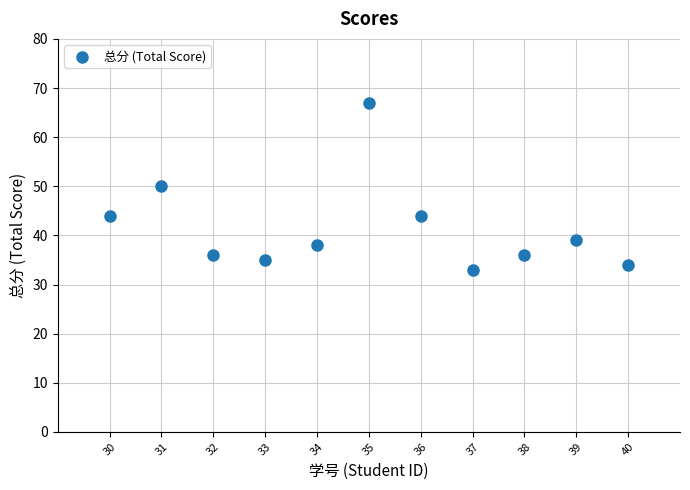

What is the range of Y values (max minus min)?

34